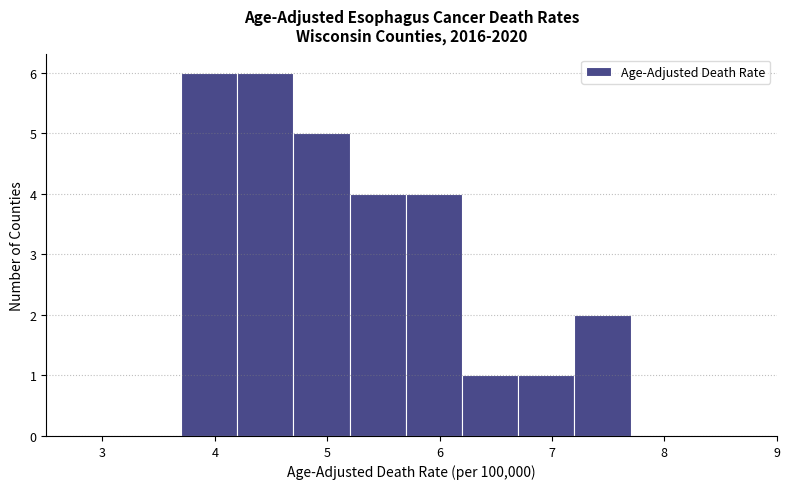

Reading left to right, list every bar in this chart as the range it spans on the x-axis followed by its height. The values are not printed on the chart, so give them approximately, as read against the axis.

3.7 to 4.2: 6
4.2 to 4.7: 6
4.7 to 5.2: 5
5.2 to 5.7: 4
5.7 to 6.2: 4
6.2 to 6.7: 1
6.7 to 7.2: 1
7.2 to 7.7: 2